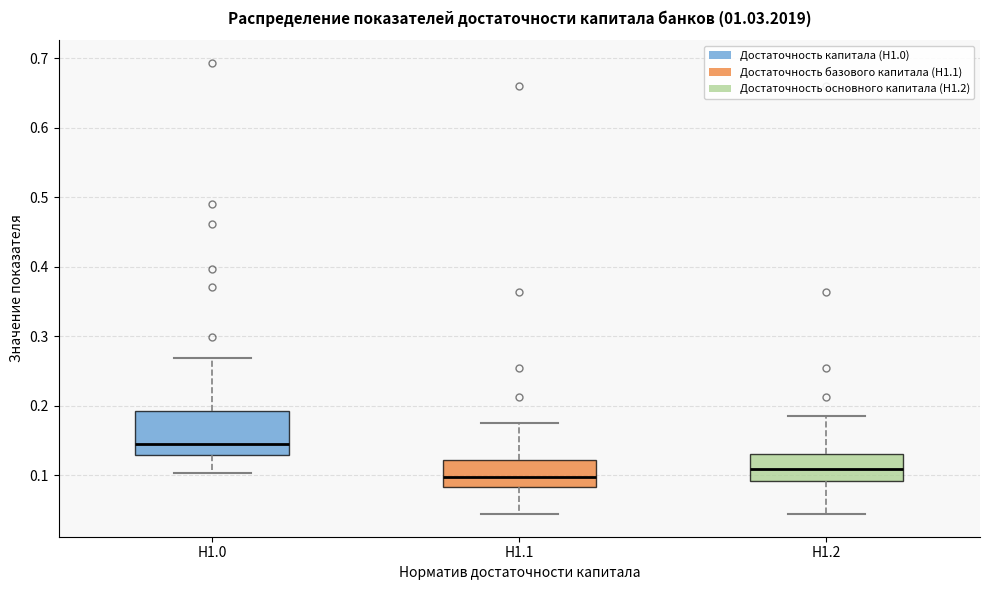

Comparing the boxes themselves (not the whiskers), which one is the tallest?

Н1.0